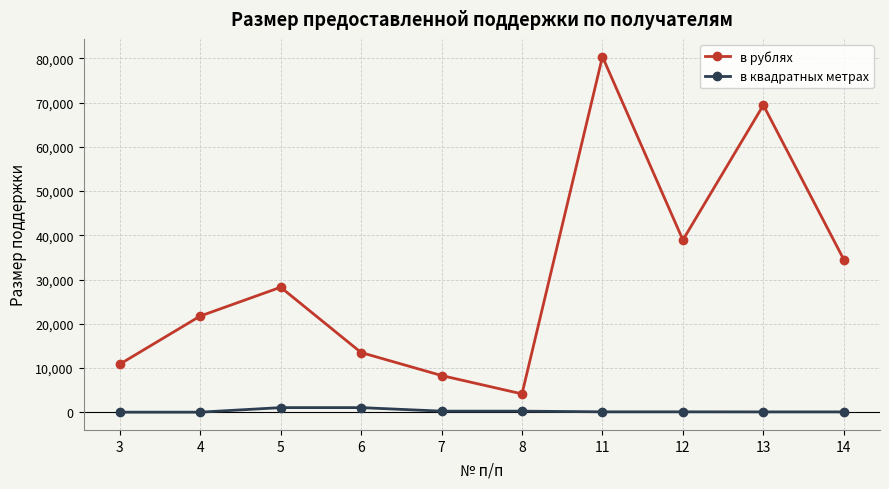

At which category does the chart reach its peak across all series?

11